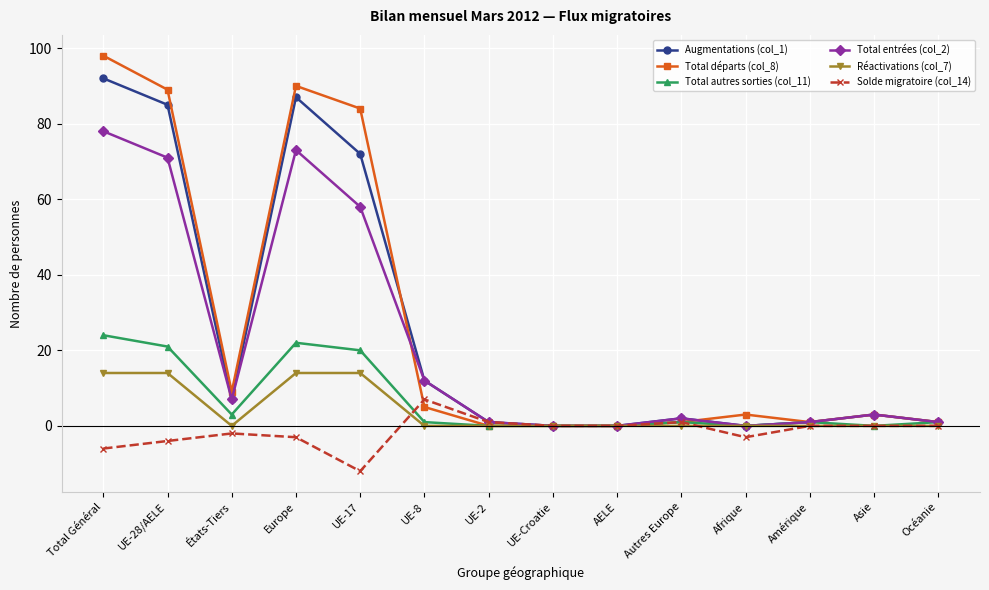

What is the maximum value shown in the chart?

98